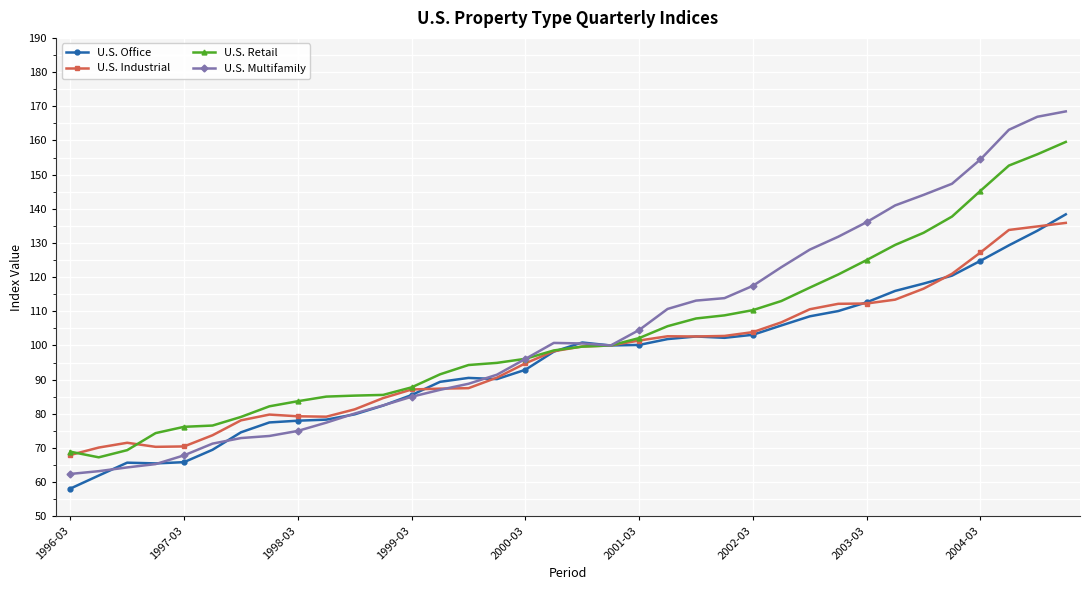

What is the minimum value shown in the chart?

58.1